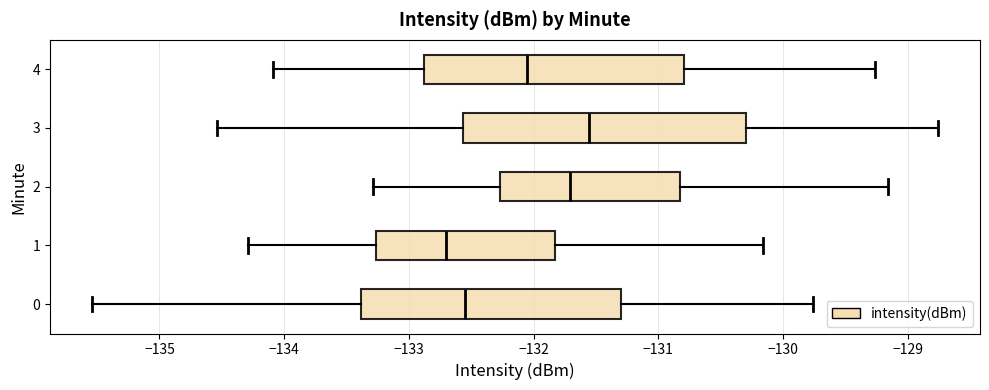

Which box has the furthest to the right median line?

3